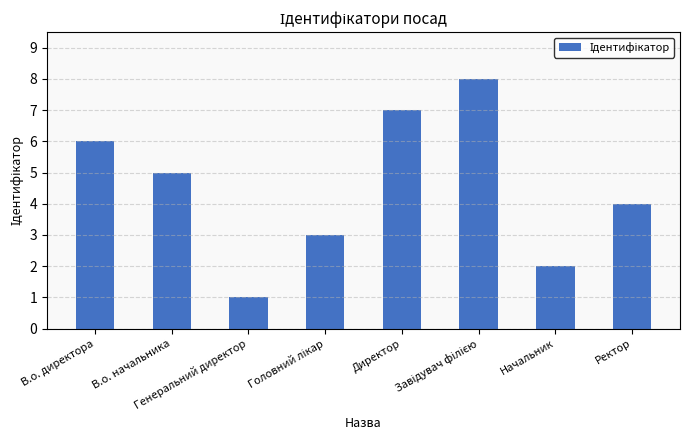

What is the difference between the second highest and second lowest values?

5